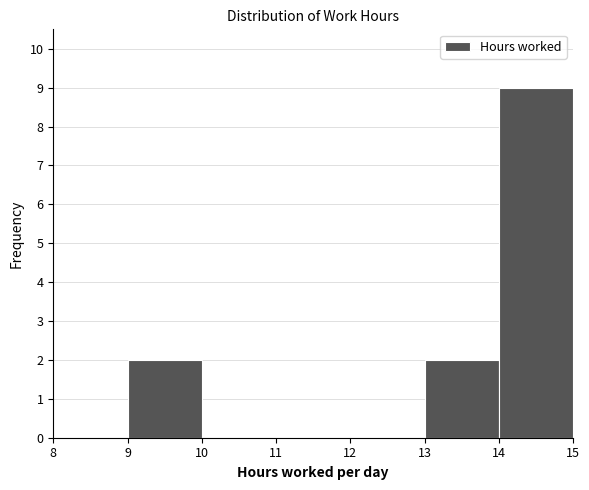

Over which range of the x-axis is the bar tallest?

14 to 15